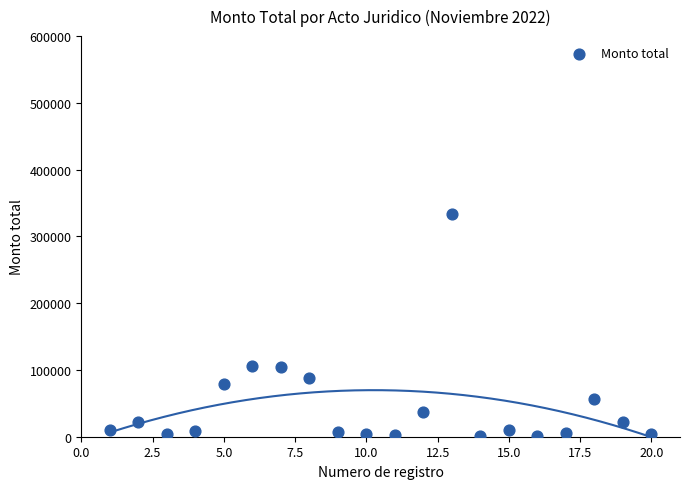

What is the range of X values (max minus min)?

19.0